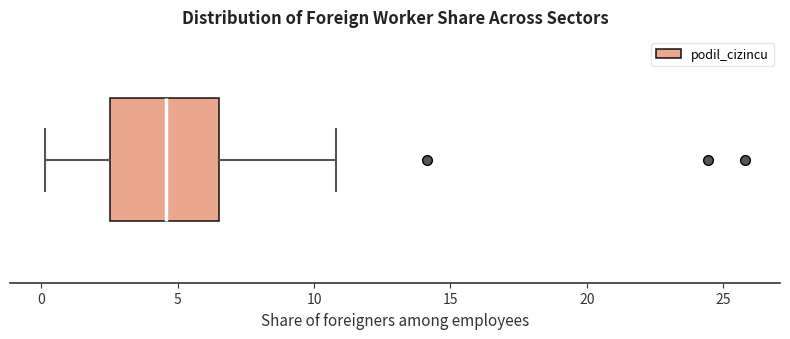

Transcribe this box plot: give where the median line is, the range the box spans, and where the two whiskers end, as read against the x-axis. The values are not printed on the chart, so give them approximately, as read against the axis.

median 4.5, box 2.5 to 6.5, whiskers 0.0 to 11.0